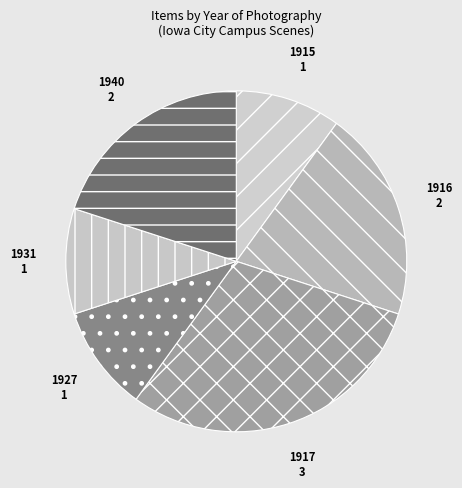

Which has a higher value, 1915 1 or 1940 2?

1940 2